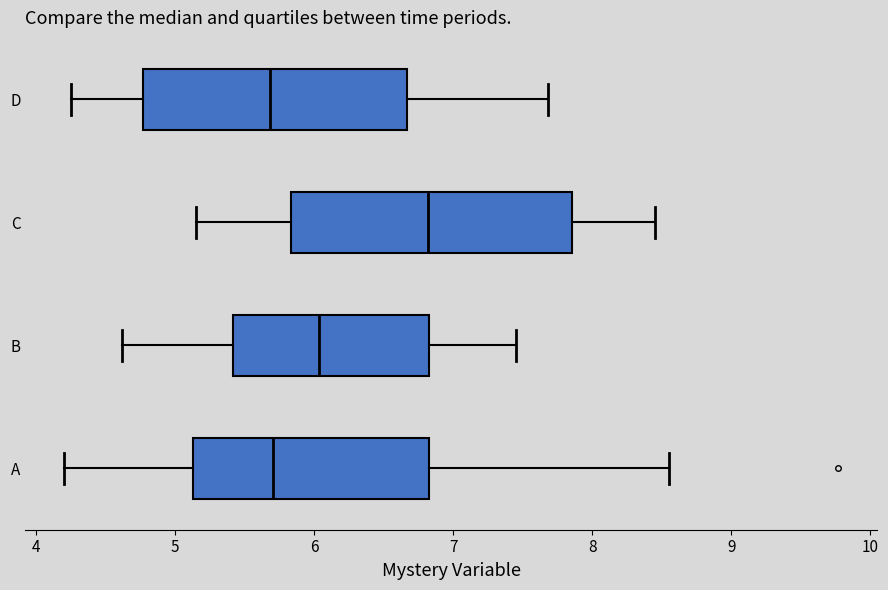

Reading bottom to top, transcribe this box plot: for each box, give where its median line is, the range the box spans, and where its two whiskers end, as read against the x-axis. The values are not printed on the chart, so give them approximately, as read against the axis.

A: median 5.7, box 5.1 to 6.8, whiskers 4.2 to 8.6
B: median 6.0, box 5.4 to 6.8, whiskers 4.6 to 7.5
C: median 6.8, box 5.8 to 7.9, whiskers 5.2 to 8.5
D: median 5.7, box 4.8 to 6.7, whiskers 4.3 to 7.7